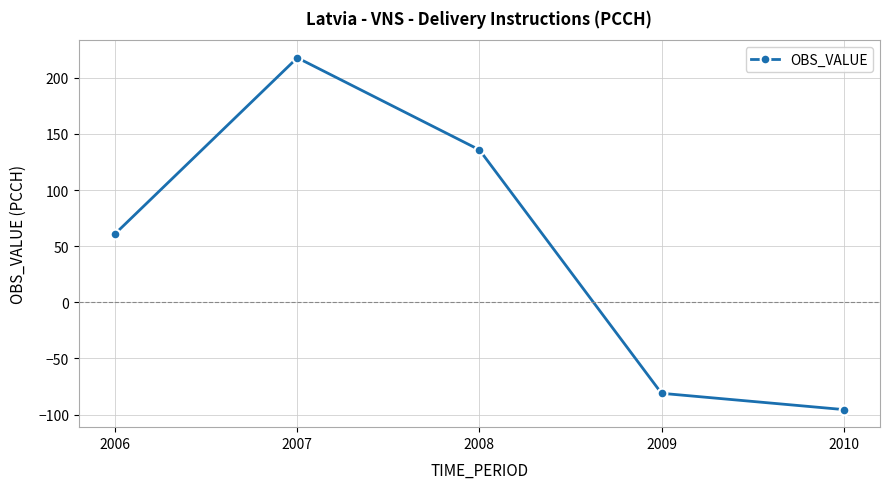

The chart shows a value of -95.5 at 2010. True or false?

True